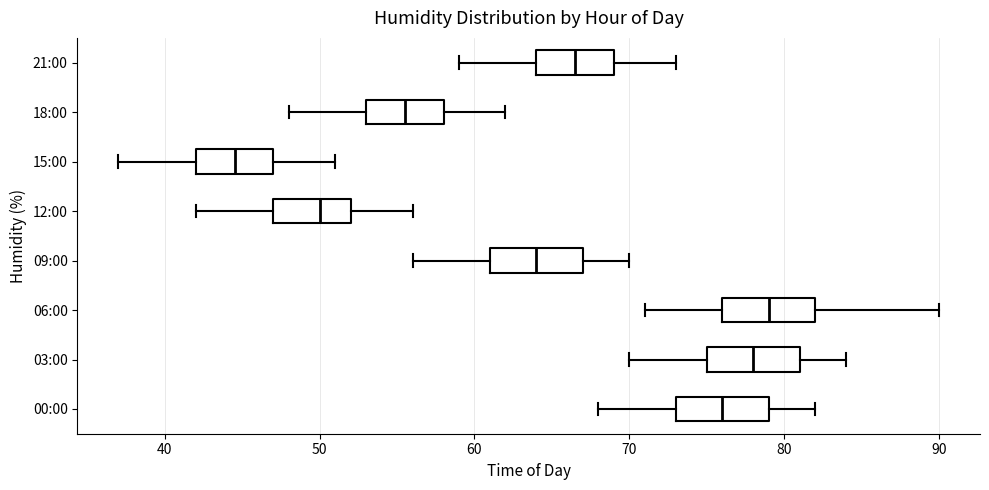

Reading bottom to top, read every box against the x-axis: the position of its median line, the range the box covers, and the ends of its whiskers. The values are not printed on the chart, so give them approximately, as read against the axis.

00:00: median 76, box 73 to 79, whiskers 68 to 82
03:00: median 78, box 75 to 81, whiskers 70 to 84
06:00: median 79, box 76 to 82, whiskers 71 to 90
09:00: median 64, box 61 to 67, whiskers 56 to 70
12:00: median 50, box 47 to 52, whiskers 42 to 56
15:00: median 45, box 42 to 47, whiskers 37 to 51
18:00: median 56, box 53 to 58, whiskers 48 to 62
21:00: median 67, box 64 to 69, whiskers 59 to 73